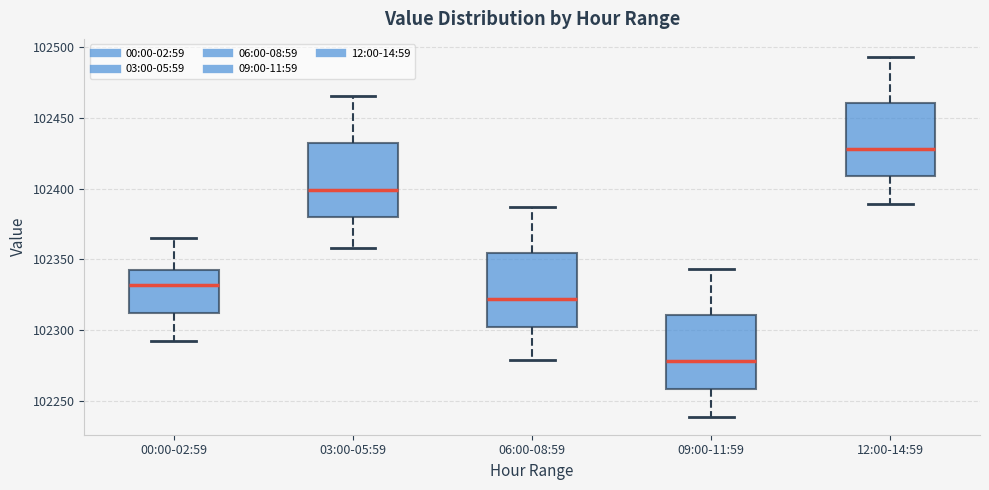

Which box has the highest median line?

12:00-14:59